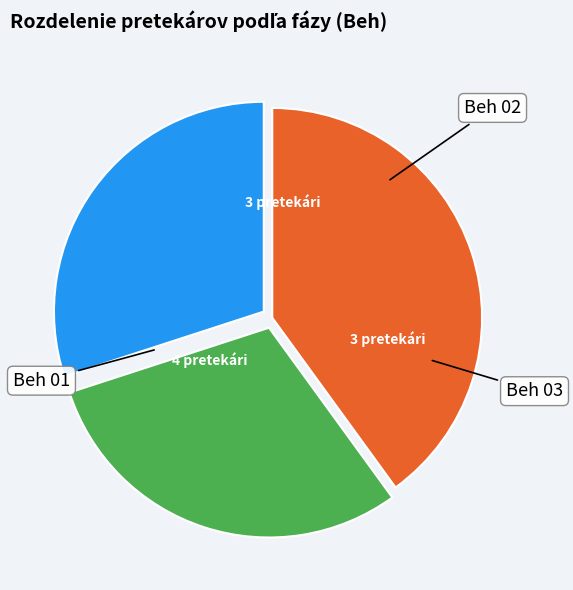

How many segments does this pie chart have?

3